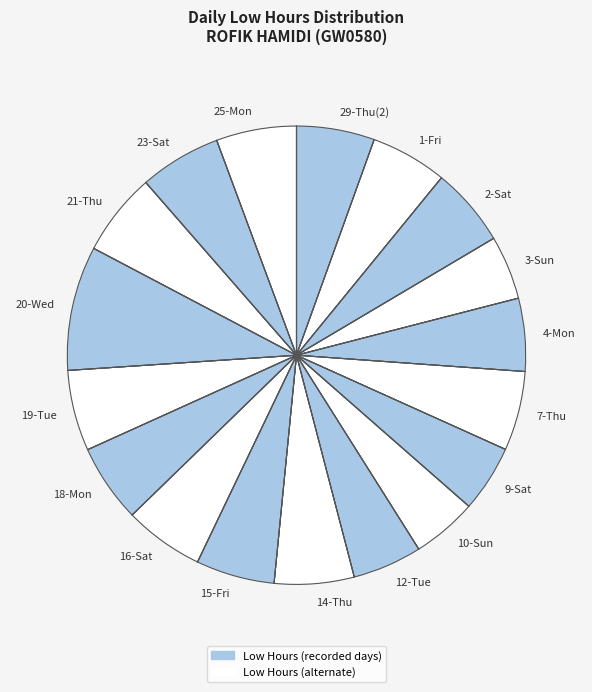

What is the ratio of the value at 20-Wed to the value at 1-Fri?

1.6